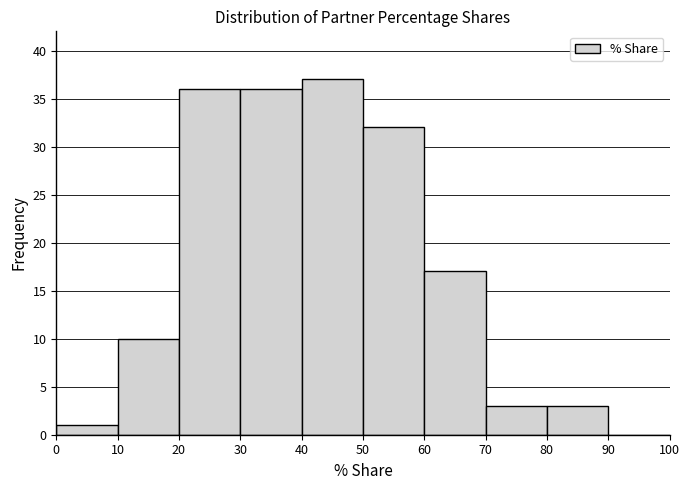

Which range on the x-axis has the tallest bar?

40 to 50